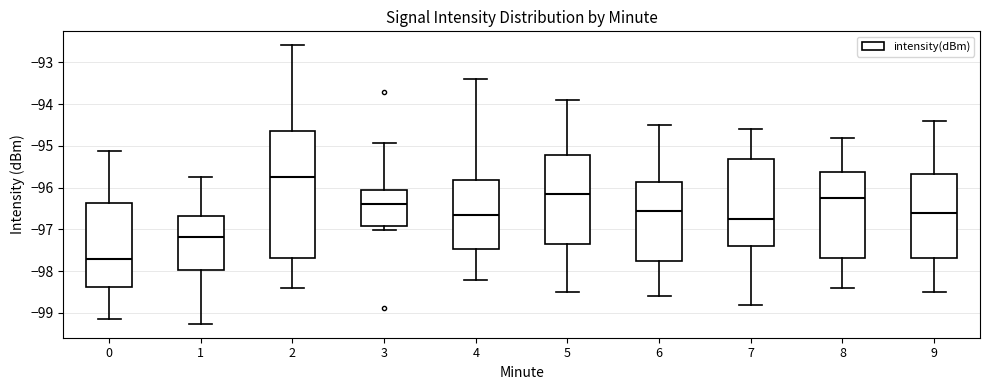

Reading left to right, read every box against the y-axis: the position of its median line, the range the box covers, and the ends of its whiskers. The values are not printed on the chart, so give them approximately, as read against the axis.

0: median -97.7, box -98.4 to -96.4, whiskers -99.1 to -95.1
1: median -97.2, box -98.0 to -96.7, whiskers -99.3 to -95.7
2: median -95.7, box -97.7 to -94.6, whiskers -98.4 to -92.6
3: median -96.4, box -96.9 to -96.0, whiskers -97.0 to -94.9
4: median -96.6, box -97.5 to -95.8, whiskers -98.2 to -93.4
5: median -96.1, box -97.3 to -95.2, whiskers -98.5 to -93.9
6: median -96.5, box -97.7 to -95.9, whiskers -98.6 to -94.5
7: median -96.7, box -97.4 to -95.3, whiskers -98.8 to -94.6
8: median -96.2, box -97.7 to -95.6, whiskers -98.4 to -94.8
9: median -96.6, box -97.7 to -95.7, whiskers -98.5 to -94.4